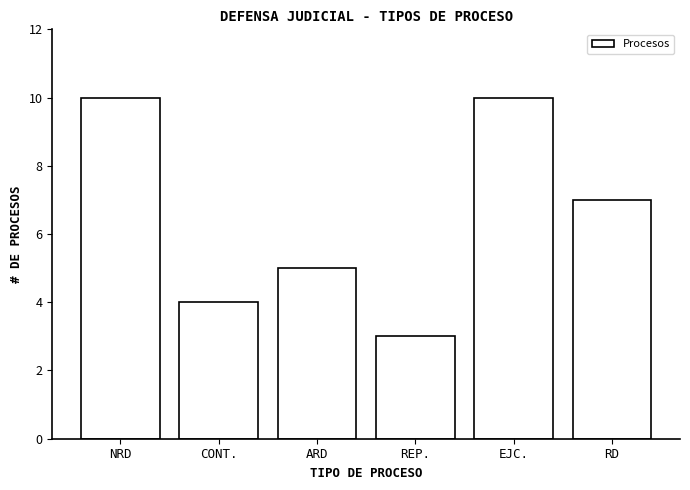

Reading left to right, extract all data points from this chart.

10	4	5	3	10	7